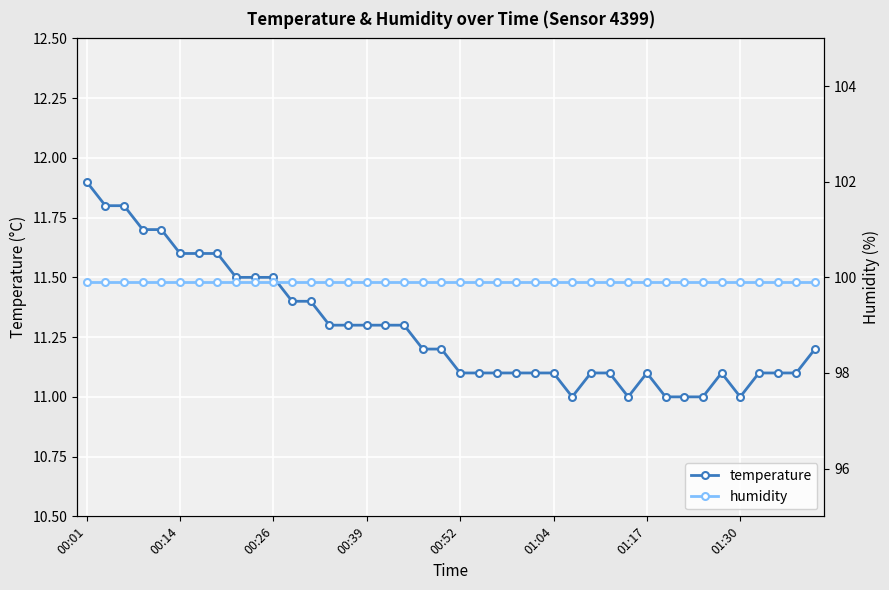

Between 8 and 29, which is larger?

8